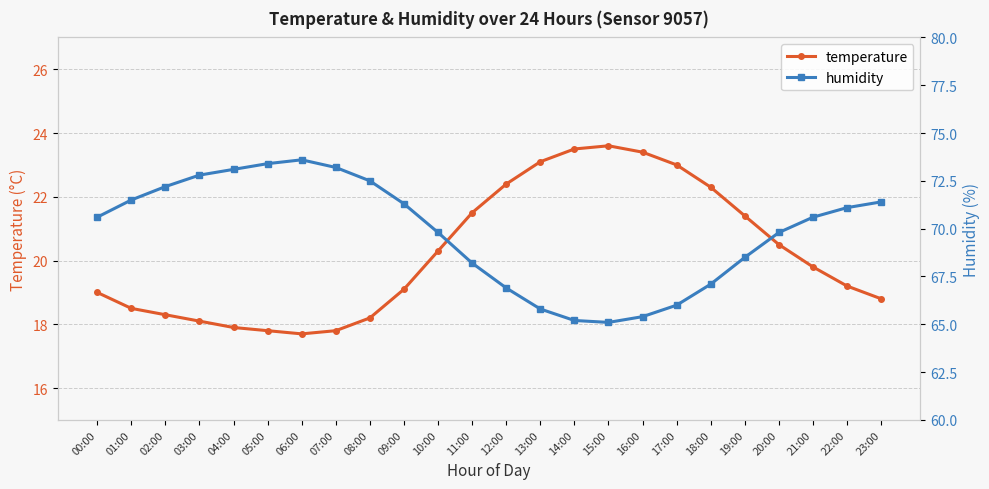

How many lines are shown in the chart?

2